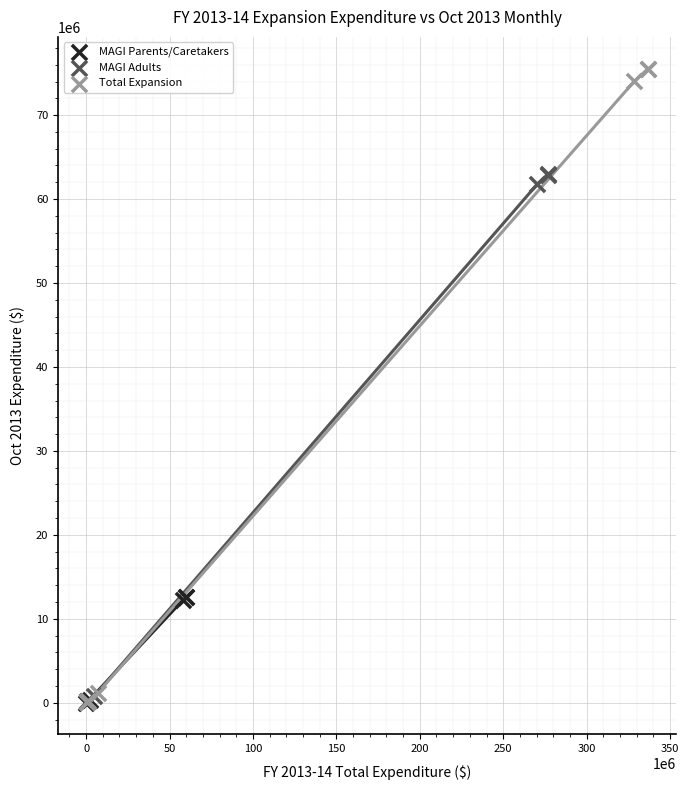

Which series has the largest Y range (max minus min)?

Total Expansion